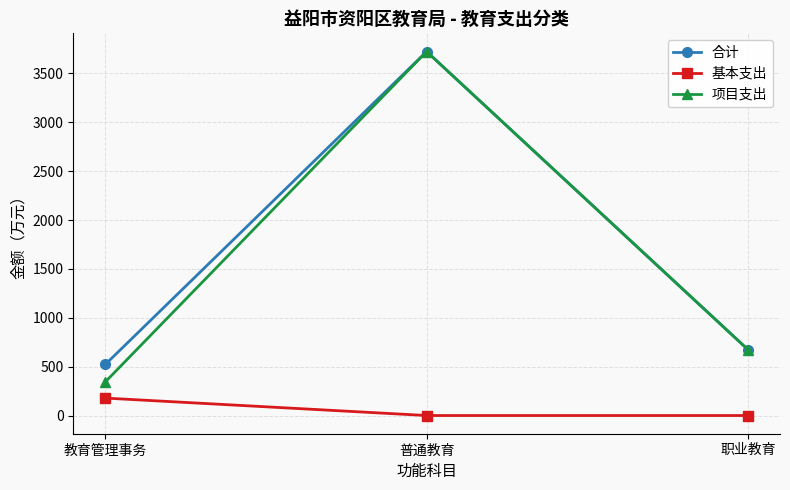

Reading right to left, extract all data points from this chart.

合计: 675.0	3724.0	523.4
基本支出: 0.0	0.0	178.4
项目支出: 675.0	3724.0	345.0